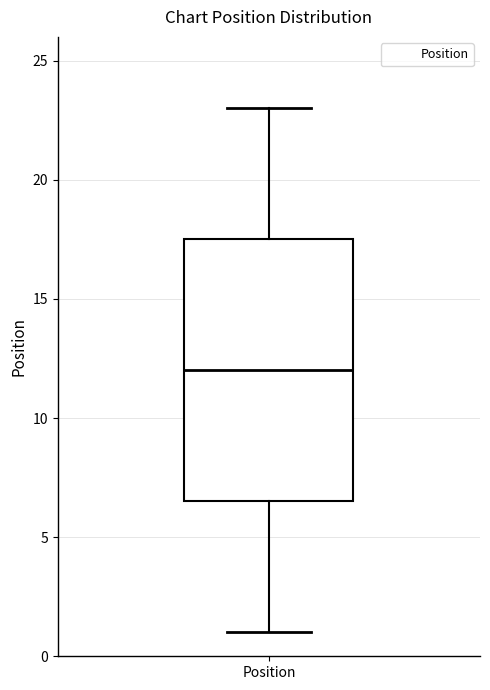

Transcribe this box plot: give where the median line is, the range the box spans, and where the two whiskers end, as read against the y-axis. The values are not printed on the chart, so give them approximately, as read against the axis.

median 12.0, box 6.5 to 17.5, whiskers 1.0 to 23.0